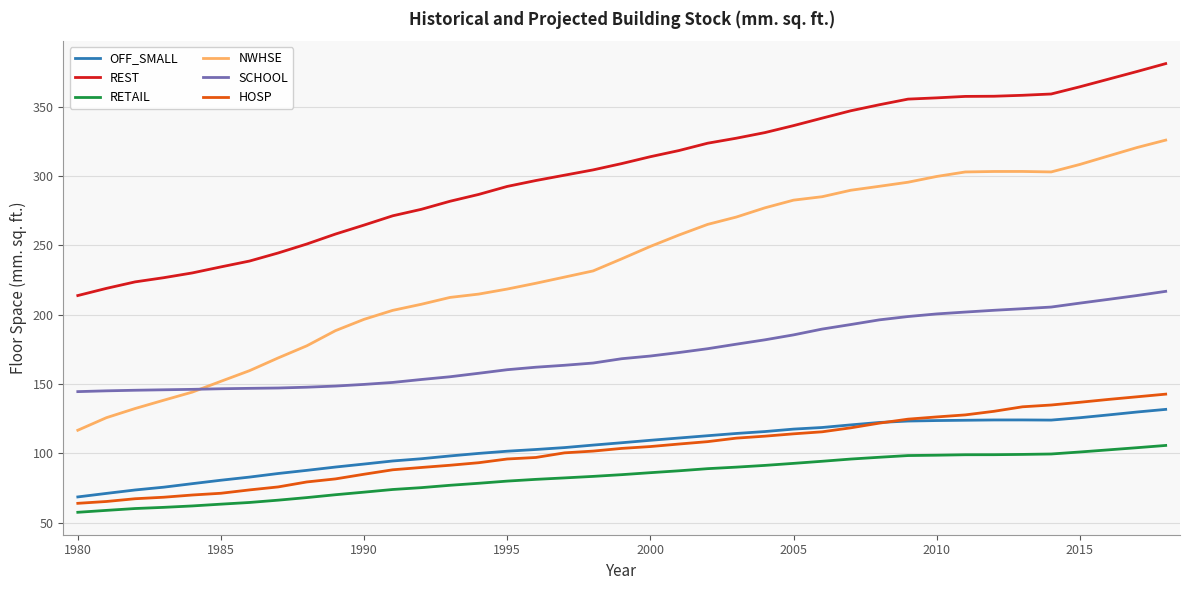

How many times do NWHSE and SCHOOL cross each other?

1